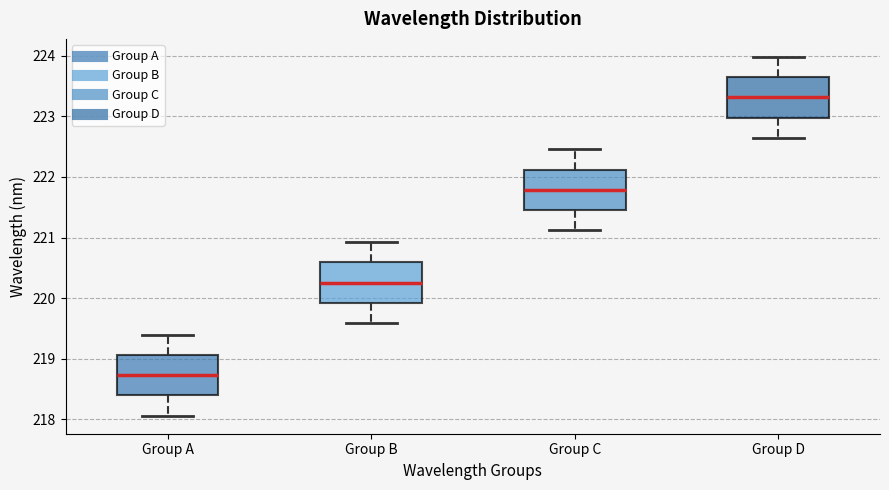

Reading left to right, read every box against the y-axis: the position of its median line, the range the box covers, and the ends of its whiskers. The values are not printed on the chart, so give them approximately, as read against the axis.

Group A: median 218.7, box 218.4 to 219.1, whiskers 218.1 to 219.4
Group B: median 220.3, box 219.9 to 220.6, whiskers 219.6 to 220.9
Group C: median 221.8, box 221.5 to 222.1, whiskers 221.1 to 222.5
Group D: median 223.3, box 223.0 to 223.6, whiskers 222.6 to 224.0